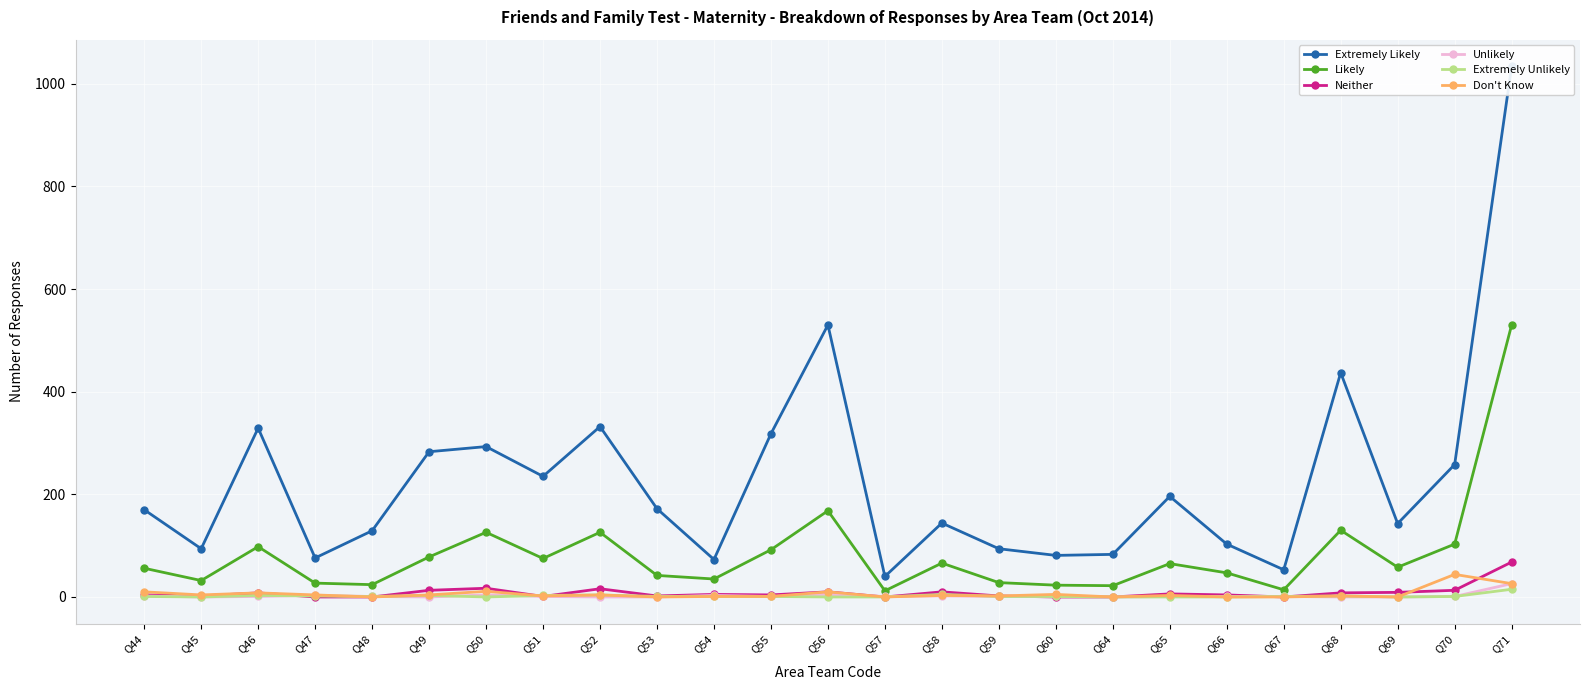

What are all the series names shown in the legend?

Extremely Likely, Likely, Neither, Unlikely, Extremely Unlikely, Don't Know